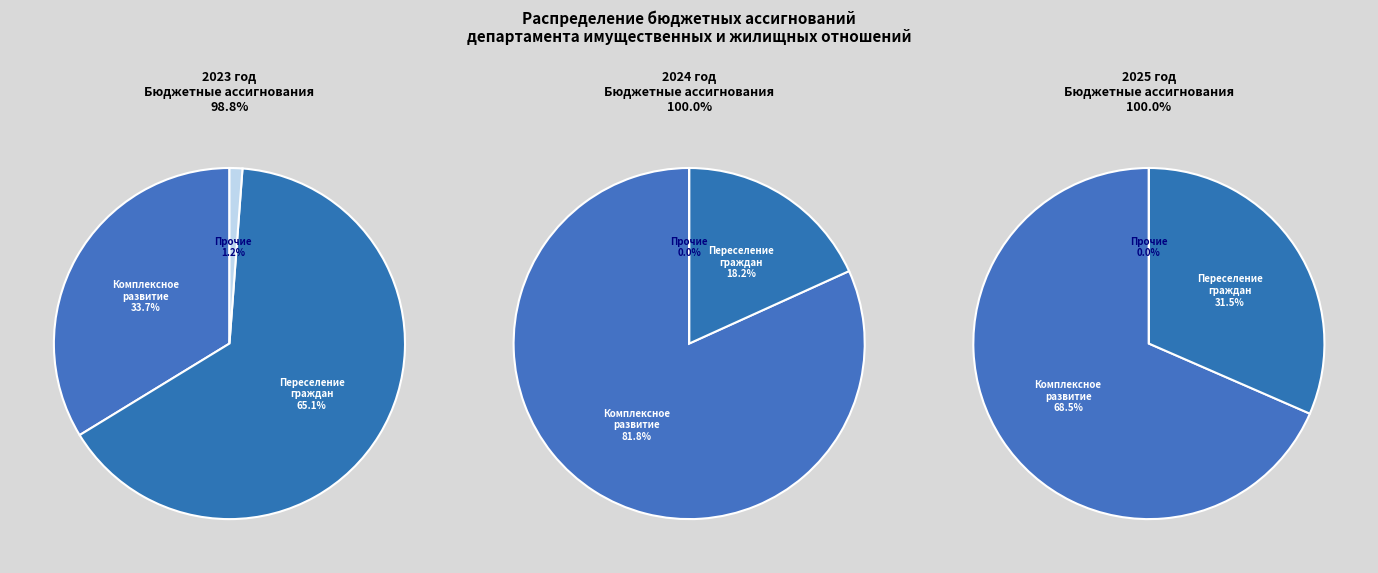

How many slices are in this pie chart?

3